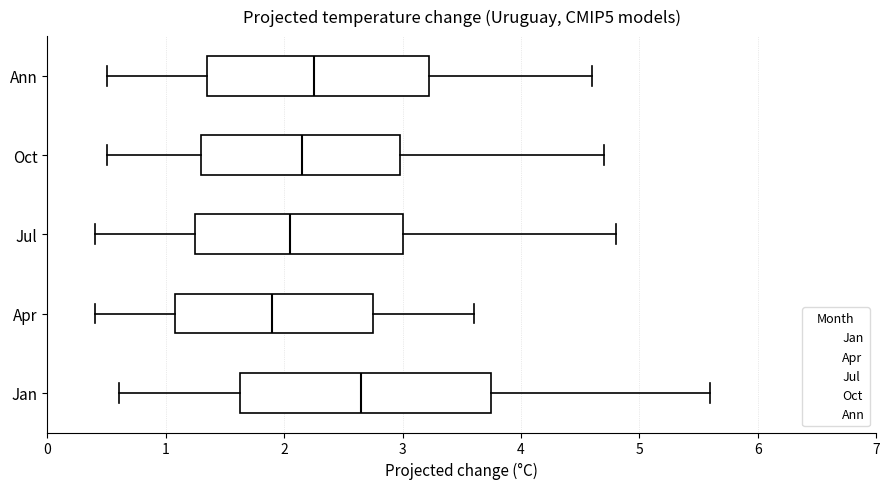

Where is the left edge of the box for Ann on the x-axis? The values are not printed on the chart, so give them approximately, as read against the axis.

1.4